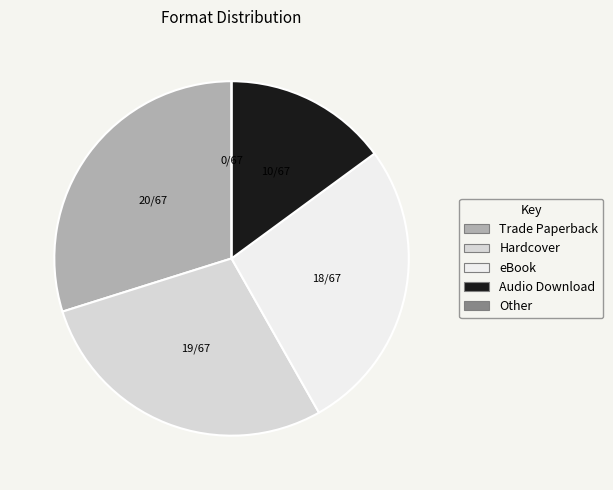

Between Trade Paperback and eBook, which is larger?

Trade Paperback